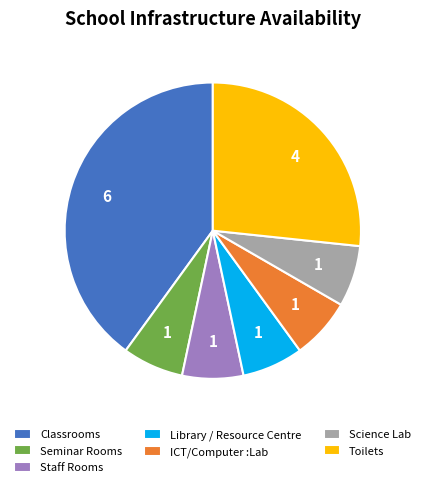

How many slices are in this pie chart?

7